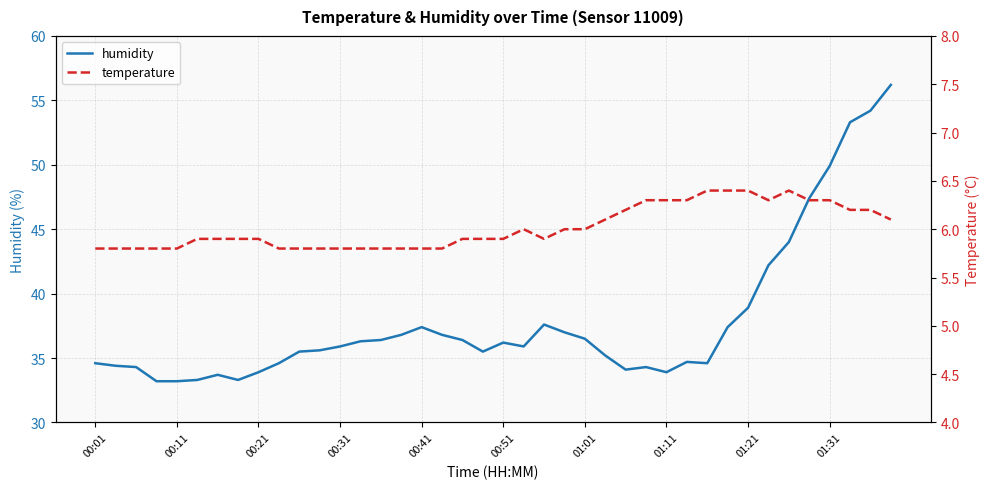

Count the number of data series in this chart.

2